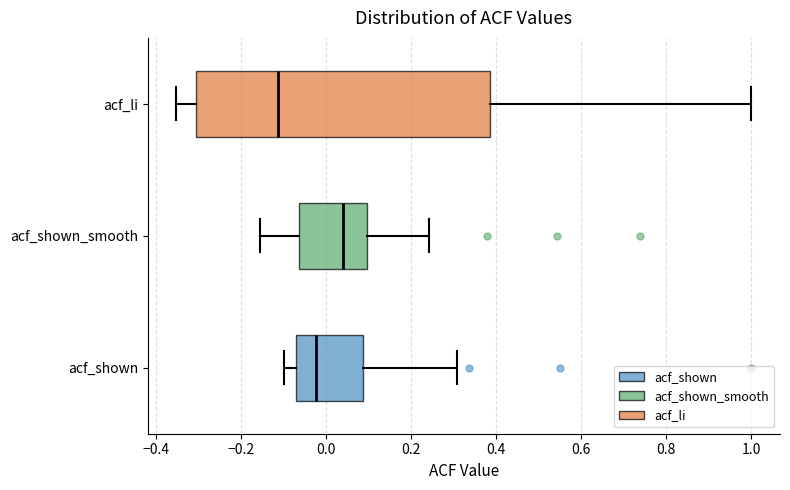

Reading bottom to top, transcribe this box plot: for each box, give where its median line is, the range the box spans, and where its two whiskers end, as read against the x-axis. The values are not printed on the chart, so give them approximately, as read against the axis.

acf_shown: median -0.02, box -0.08 to 0.08, whiskers -0.10 to 0.30
acf_shown_smooth: median 0.04, box -0.06 to 0.10, whiskers -0.16 to 0.24
acf_li: median -0.12, box -0.30 to 0.38, whiskers -0.36 to 1.00